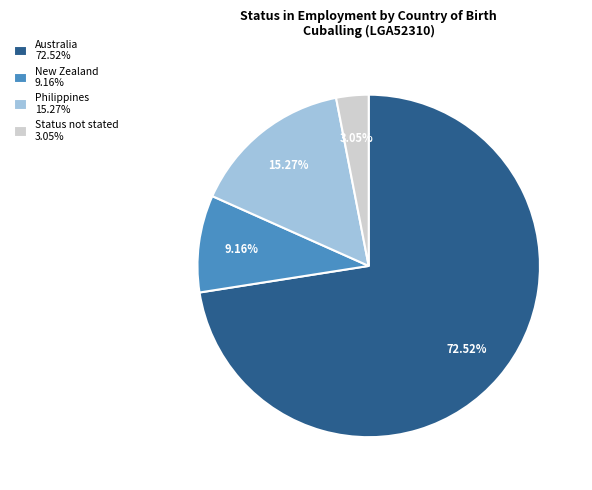

True or false: Status not stated accounts for 12% of the total.

False